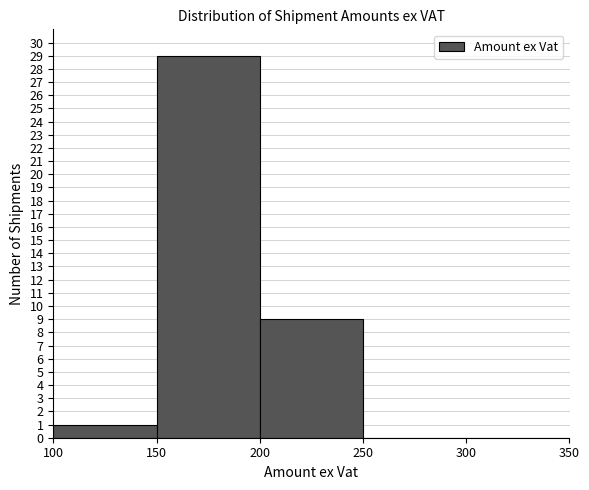

Reading left to right, list every bar in this chart as the range it spans on the x-axis followed by its height. The values are not printed on the chart, so give them approximately, as read against the axis.

100 to 150: 1
150 to 200: 29
200 to 250: 9
250 to 300: 0
300 to 350: 0